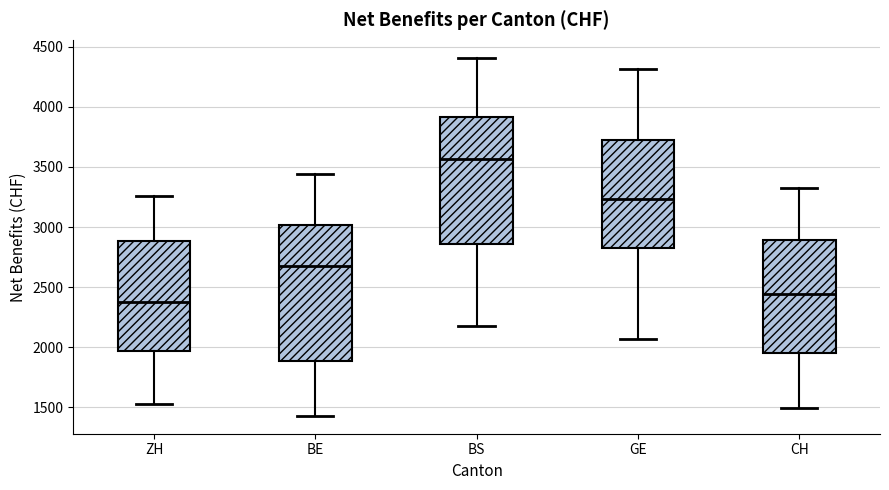

Which box's median line is the highest?

BS